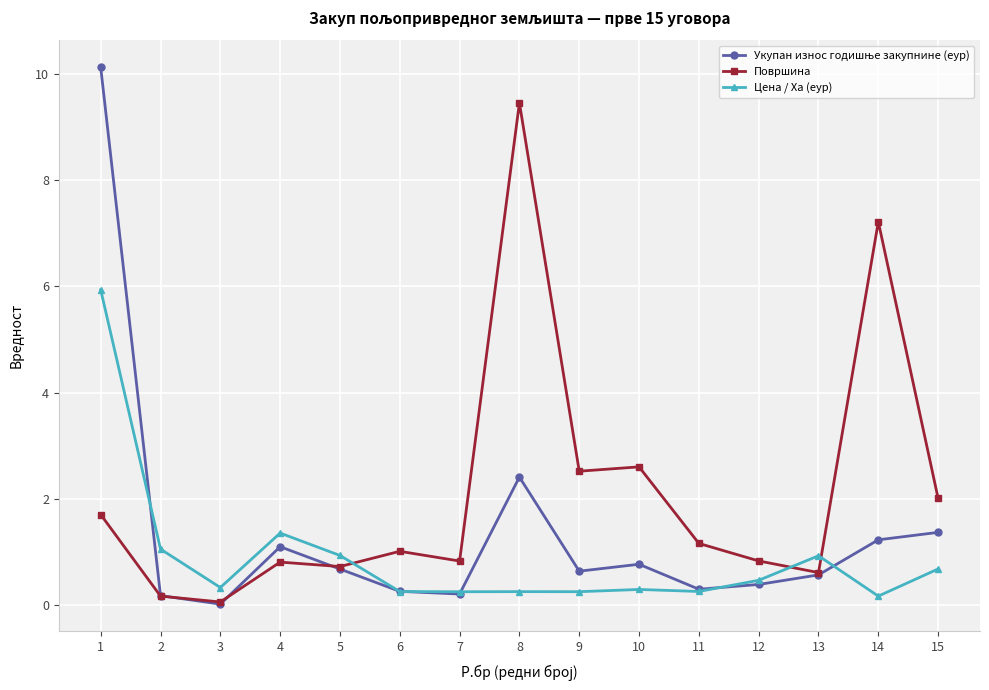

What is the value of the Цена / Ха (еур) point at the 2nd from the left?

1.1